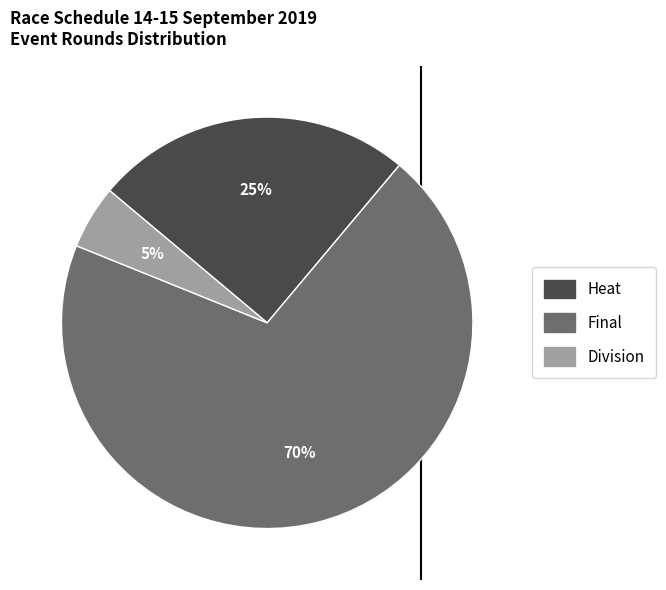

Does any single category account for the majority?

Yes